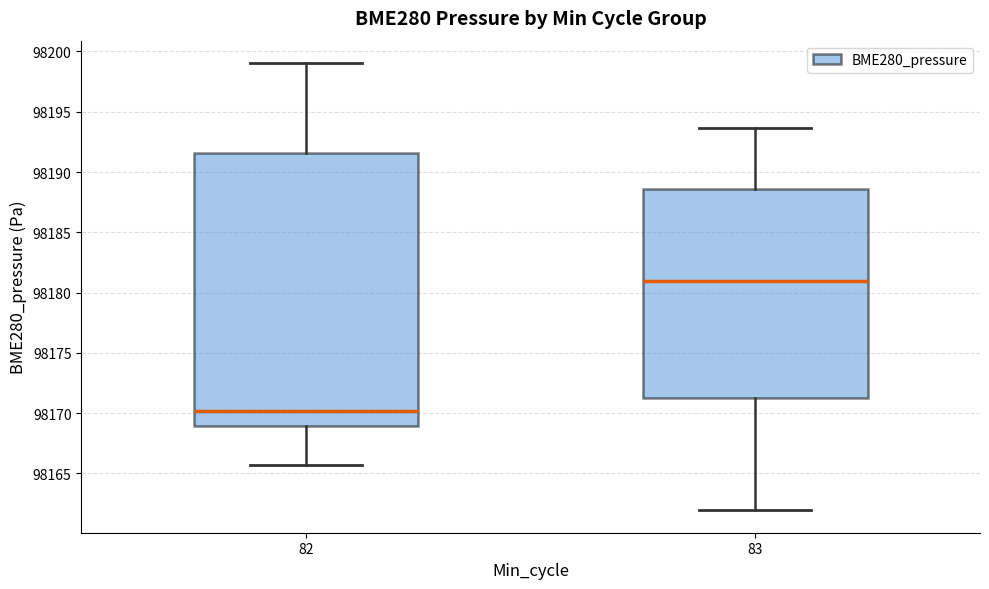

Where does the upper whisker of the box at x = 82 end on the y-axis? The values are not printed on the chart, so give them approximately, as read against the axis.

98199.0